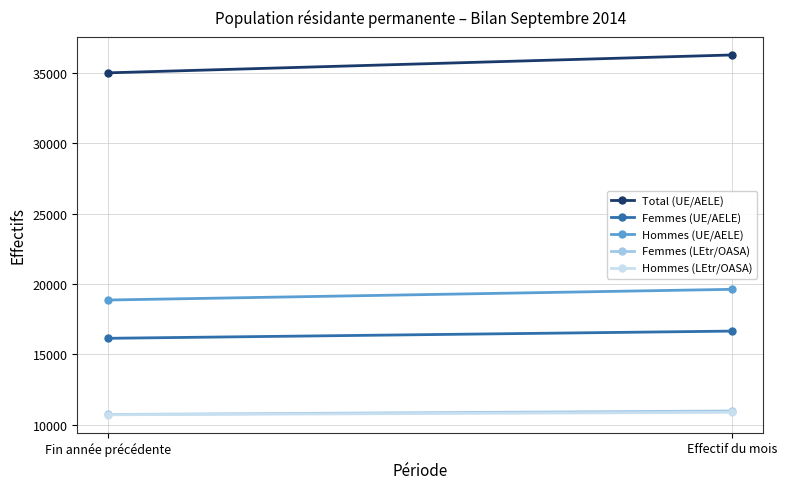

Is this an area chart (filled region under the line)?

No